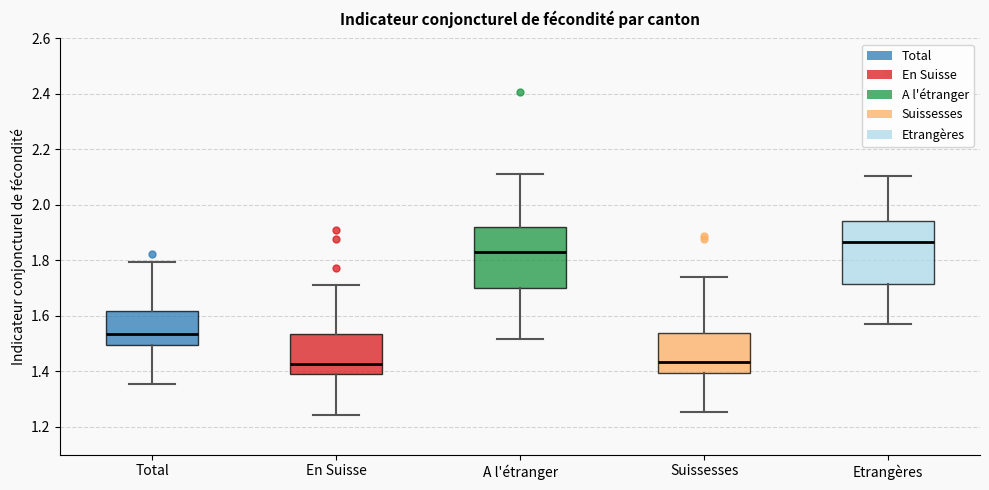

Reading left to right, read every box against the y-axis: the position of its median line, the range the box covers, and the ends of its whiskers. The values are not printed on the chart, so give them approximately, as read against the axis.

Total: median 1.54, box 1.50 to 1.62, whiskers 1.36 to 1.80
En Suisse: median 1.42, box 1.40 to 1.54, whiskers 1.24 to 1.72
A l'étranger: median 1.84, box 1.70 to 1.92, whiskers 1.52 to 2.12
Suissesses: median 1.44, box 1.40 to 1.54, whiskers 1.26 to 1.74
Etrangères: median 1.86, box 1.72 to 1.94, whiskers 1.58 to 2.10